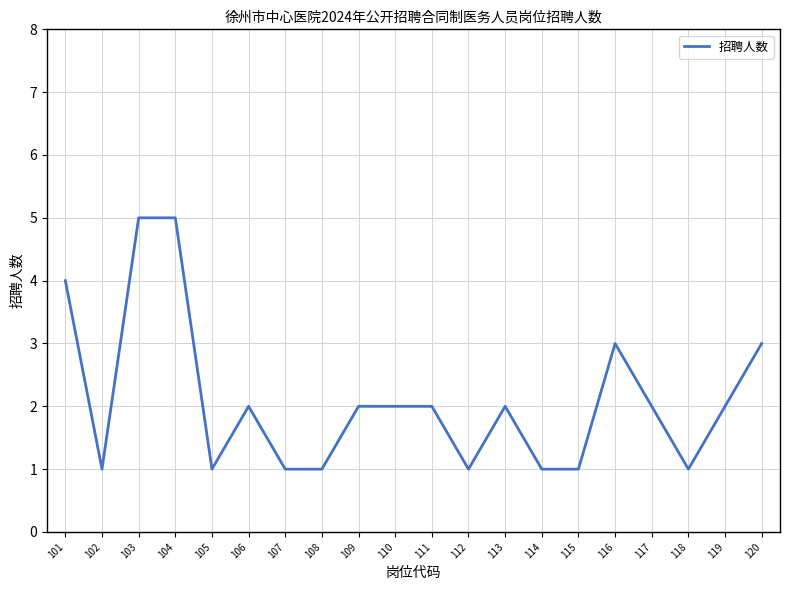

Read the value at 114.

1